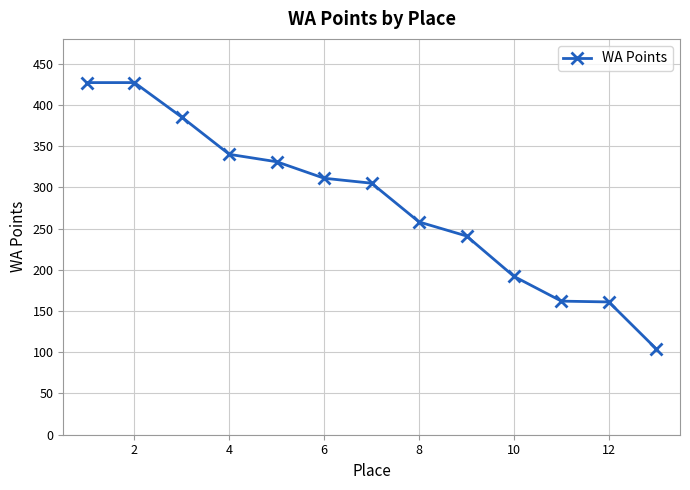

True or false: the data has more than 2 interior local peaks.

False